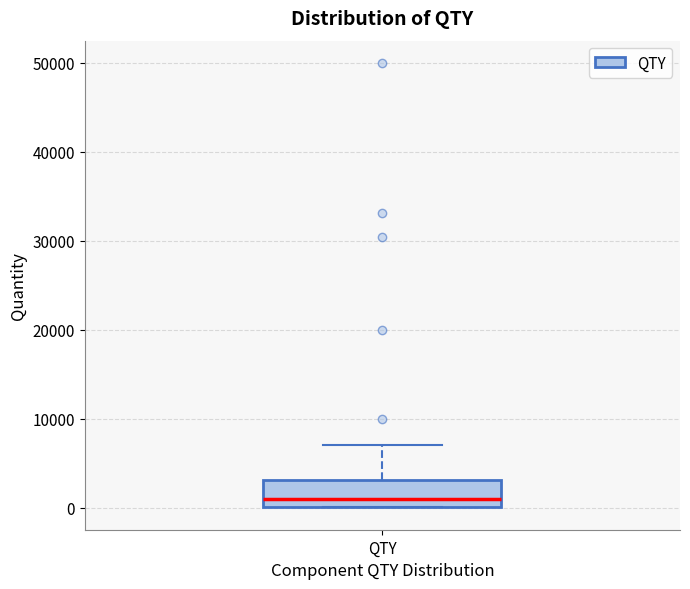

Transcribe this box plot: give where the median line is, the range the box spans, and where the two whiskers end, as read against the y-axis. The values are not printed on the chart, so give them approximately, as read against the axis.

median 1000, box 0 to 3000, whiskers 0 to 7000